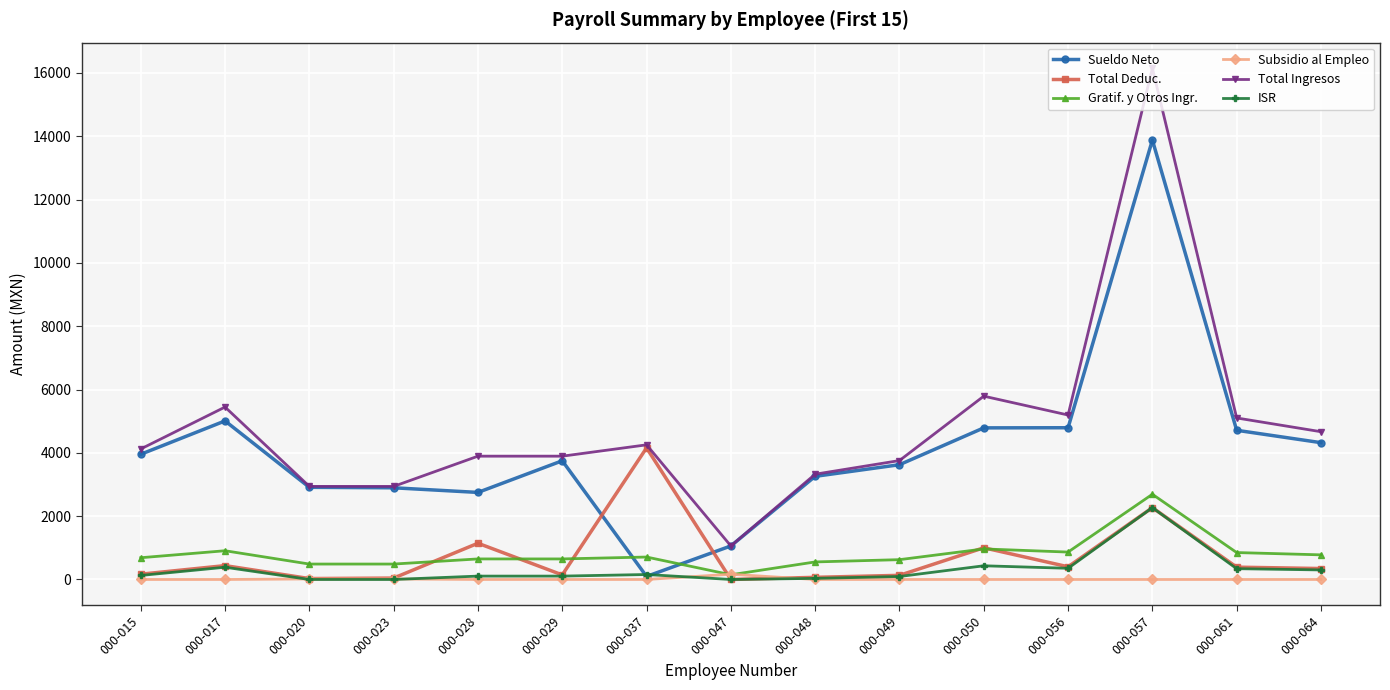

What are all the series names shown in the legend?

Sueldo Neto, Total Deduc., Gratif. y Otros Ingr., Subsidio al Empleo, Total Ingresos, ISR